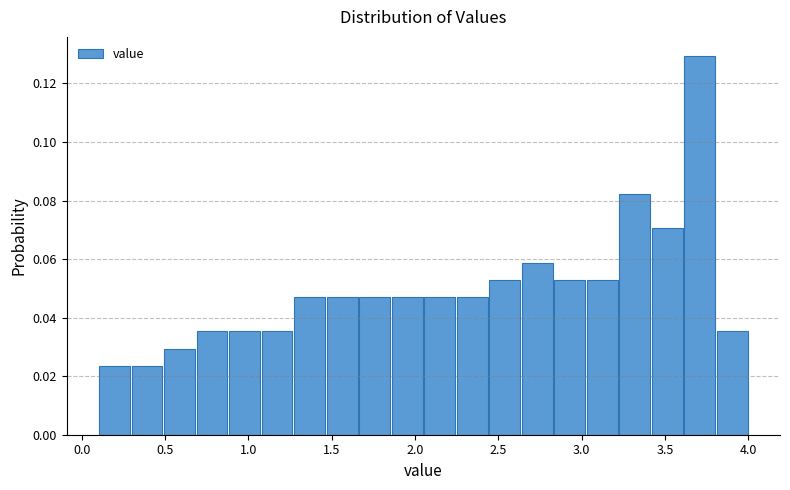

Around what value on the x-axis is the tallest bar? Give the approximate position of its centre, as read against the axis.

3.70